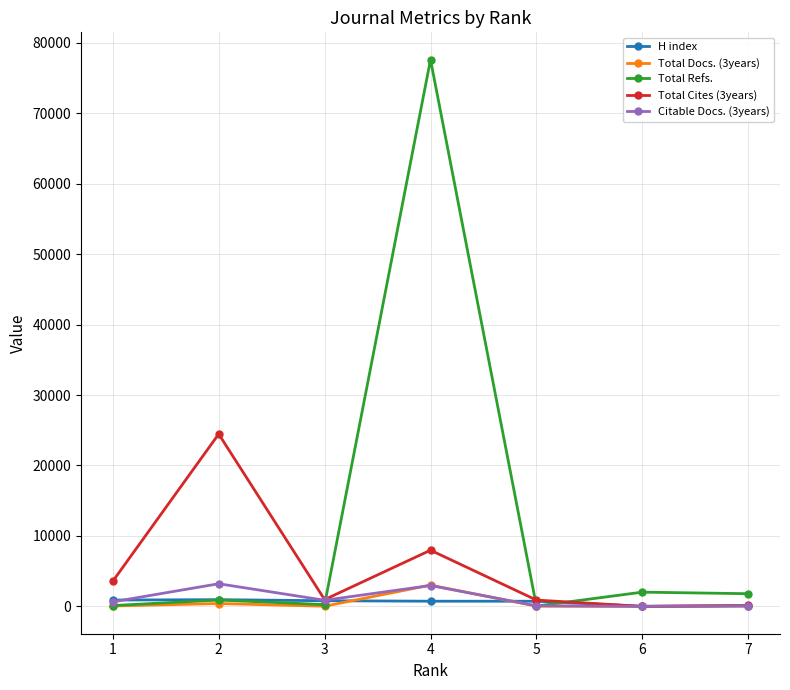

At which category is the sum across all series the highest?

4